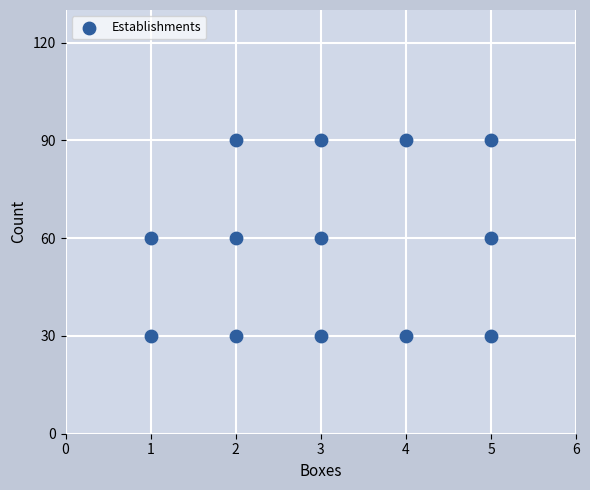

What is the range of Y values (max minus min)?

60